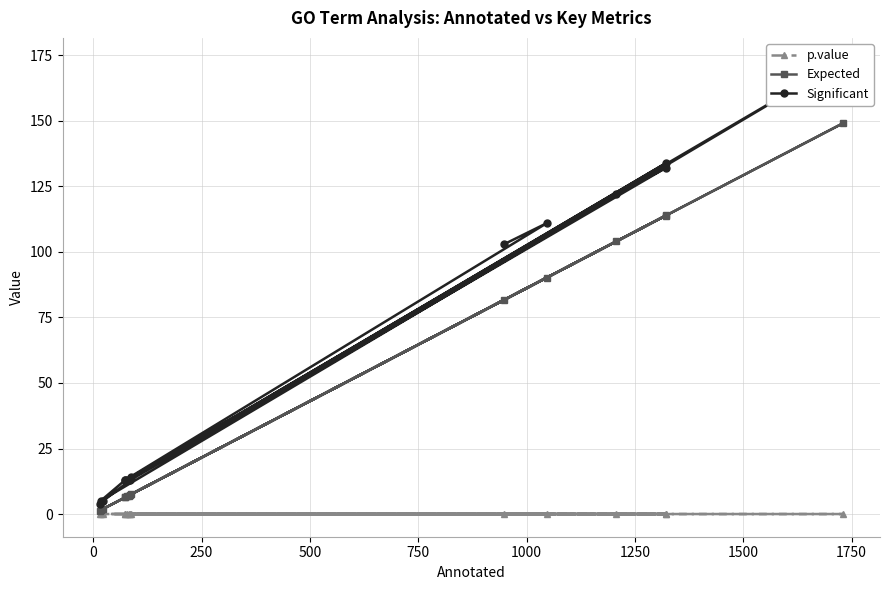

How many p.value values are between 0 and 1?

15